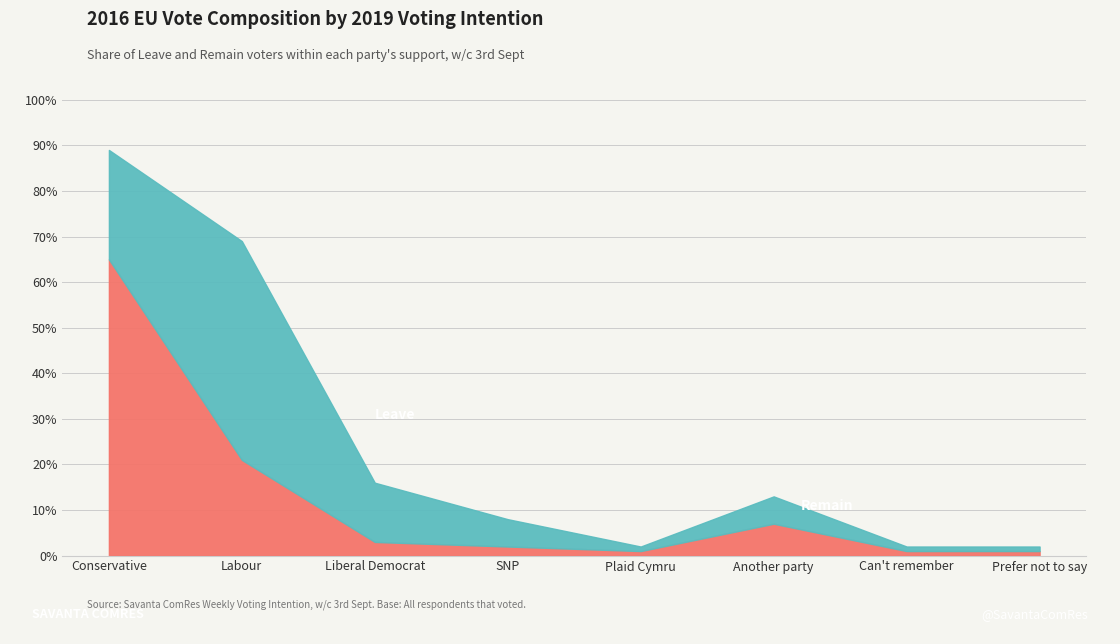

Between Conservative and Labour, which is larger?

Conservative